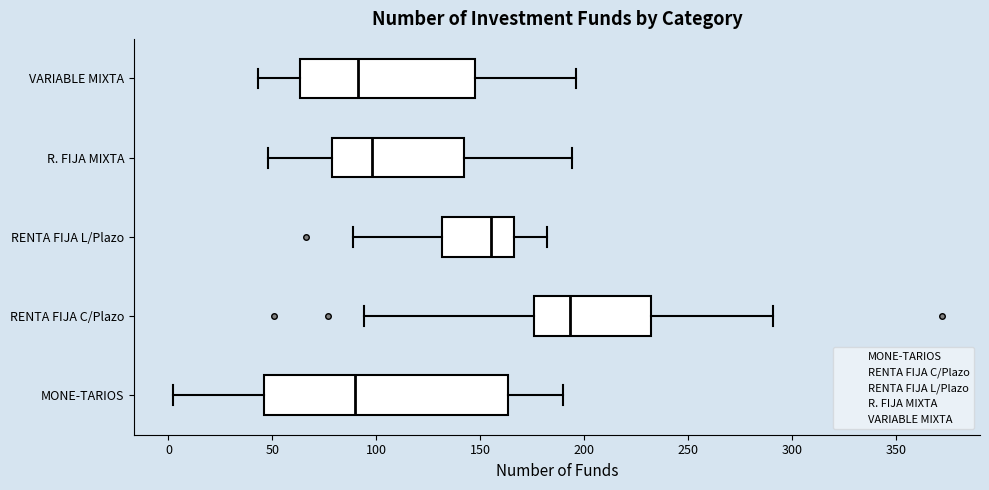

Reading bottom to top, read every box against the x-axis: the position of its median line, the range the box covers, and the ends of its whiskers. The values are not printed on the chart, so give them approximately, as read against the axis.

MONE-TARIOS: median 90, box 45 to 165, whiskers 0 to 190
RENTA FIJA C/Plazo: median 195, box 175 to 230, whiskers 95 to 290
RENTA FIJA L/Plazo: median 155, box 130 to 165, whiskers 90 to 180
R. FIJA MIXTA: median 100, box 80 to 140, whiskers 50 to 195
VARIABLE MIXTA: median 90, box 65 to 150, whiskers 45 to 195